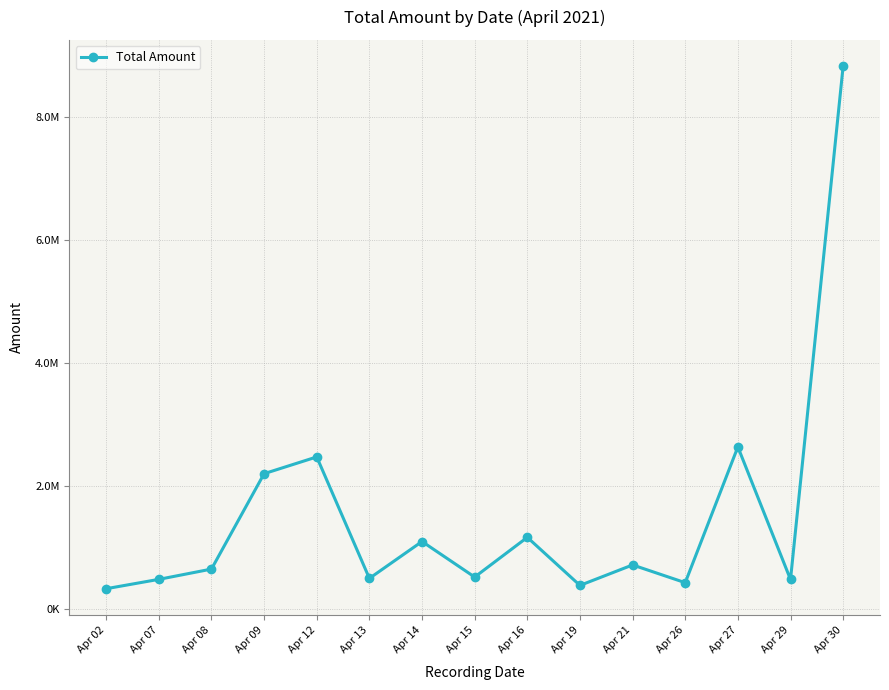

Does the chart have visible grid lines?

Yes